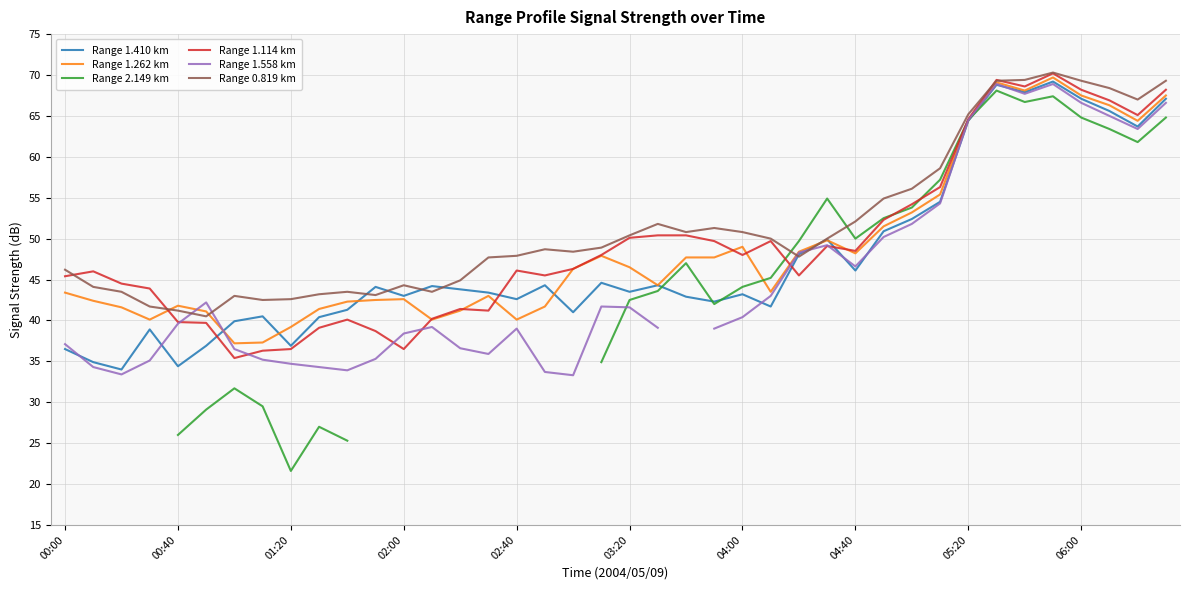

At how many categories does at least one series exceed 56?

10